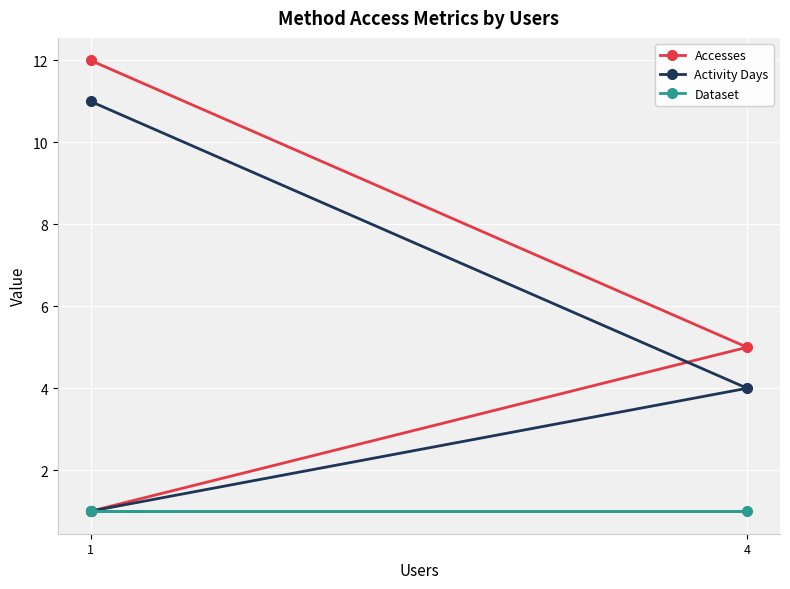

True or false: Dataset has a value of 1 at 1.

True